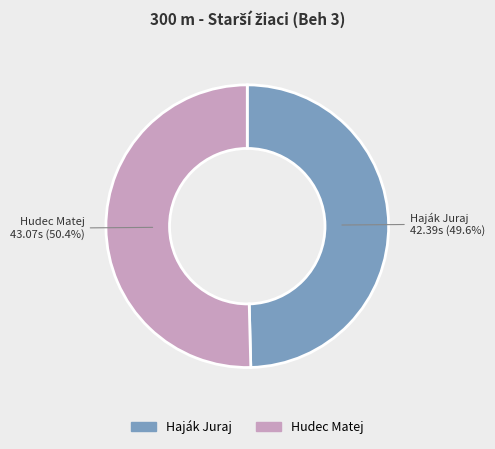

Is there a majority slice in this chart?

Yes